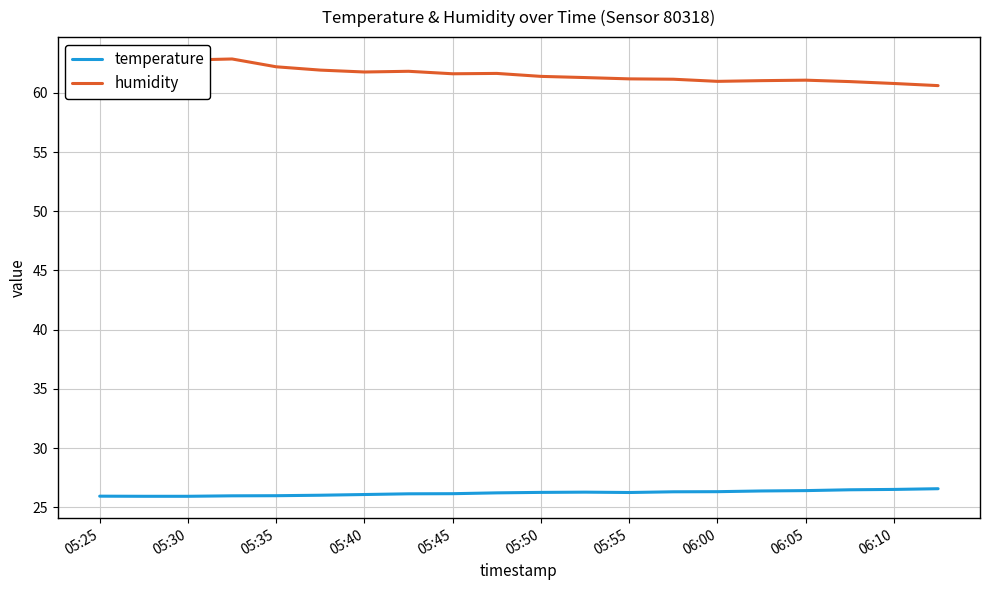

List the series in order of their peak value, lowest first.

temperature, humidity